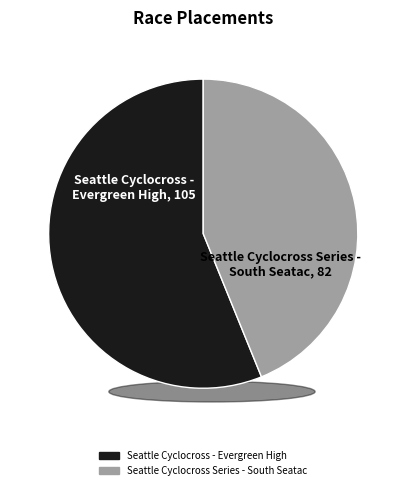

Is the sum of Seattle Cyclocross Series - South Seatac and Seattle Cyclocross - Evergreen High greater than half?

Yes